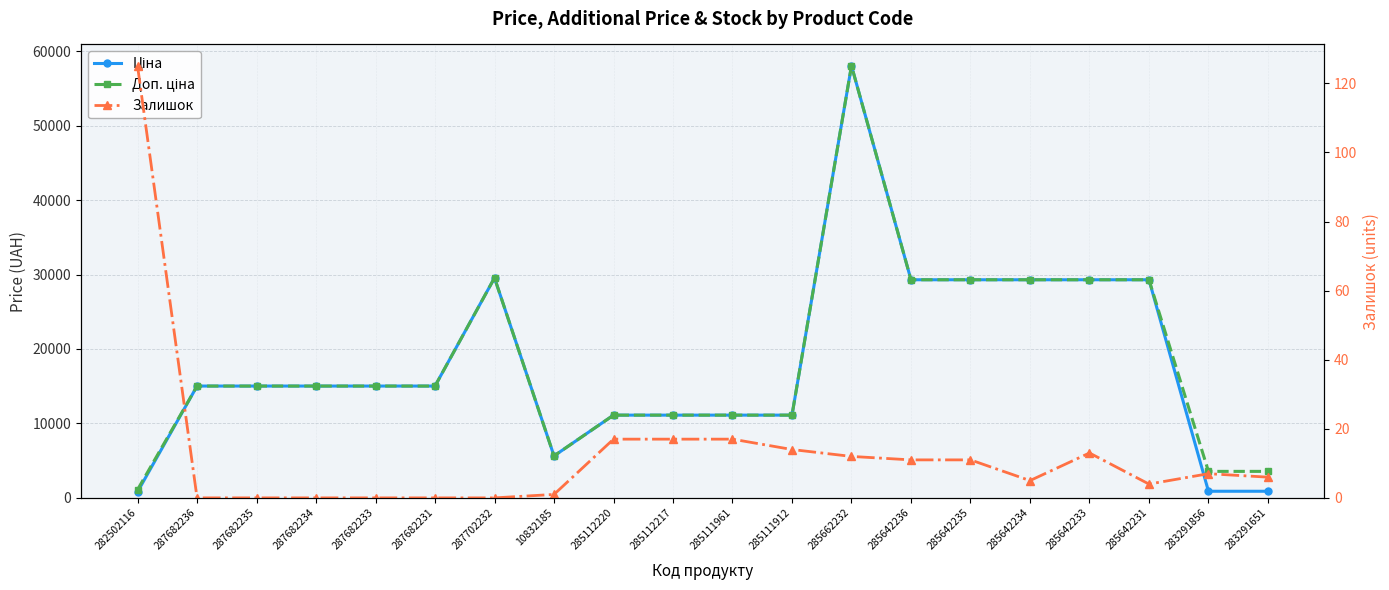

Is it true that Залишок equals 17.0 at 285111961?

True